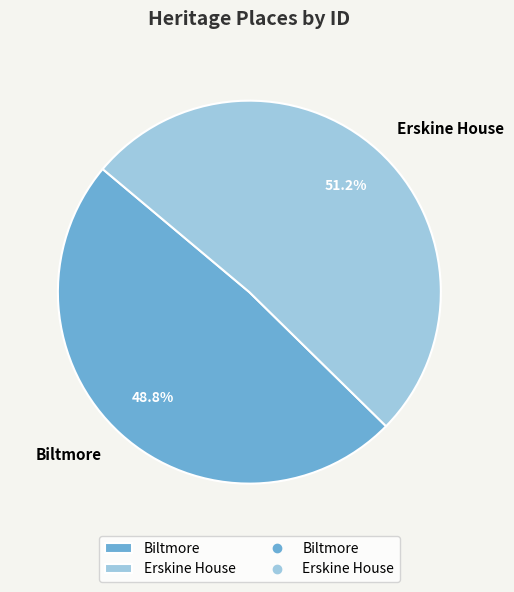

What portion of the pie excludes Biltmore?

51.2%